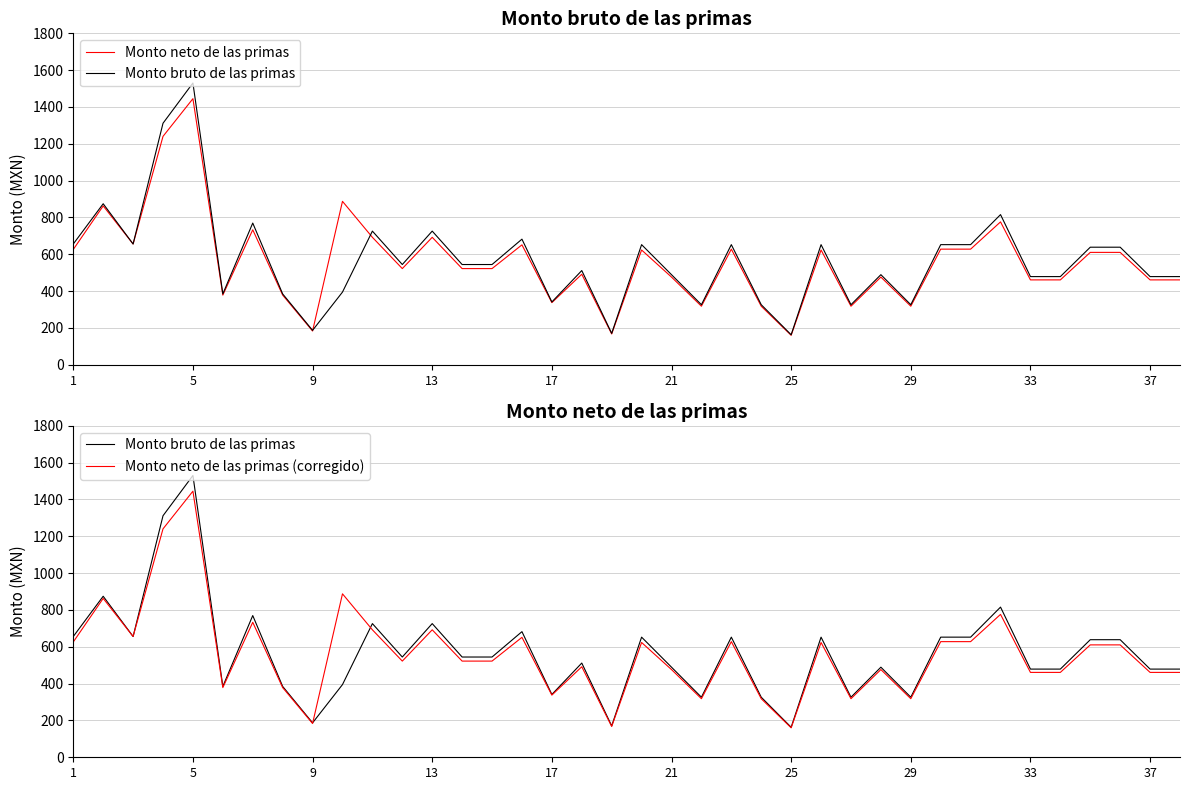

In Monto bruto de las primas, how many points are higher than both neighbors (excluding endpoints)?

12